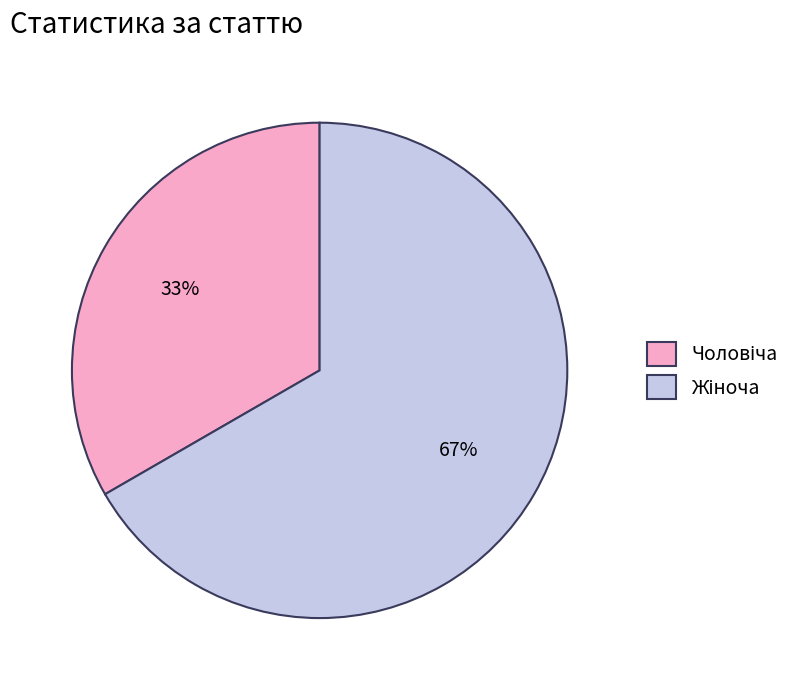

Is there any slice that represents more than half of the pie?

Yes